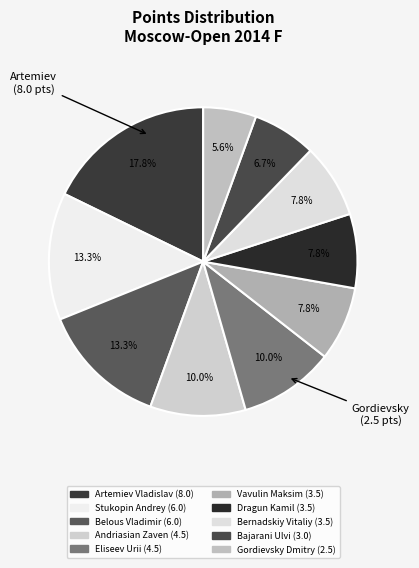

Count the number of slices in the pie.

10